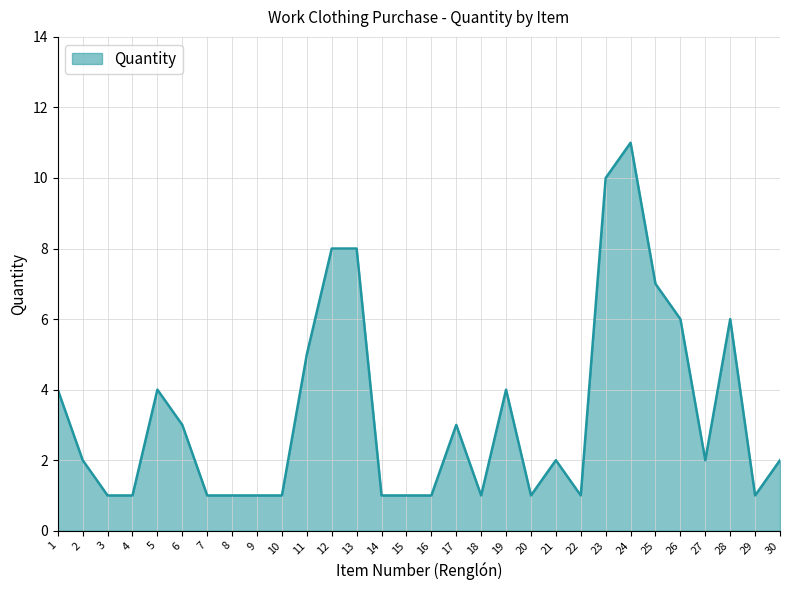

What is the greatest value displayed?

11